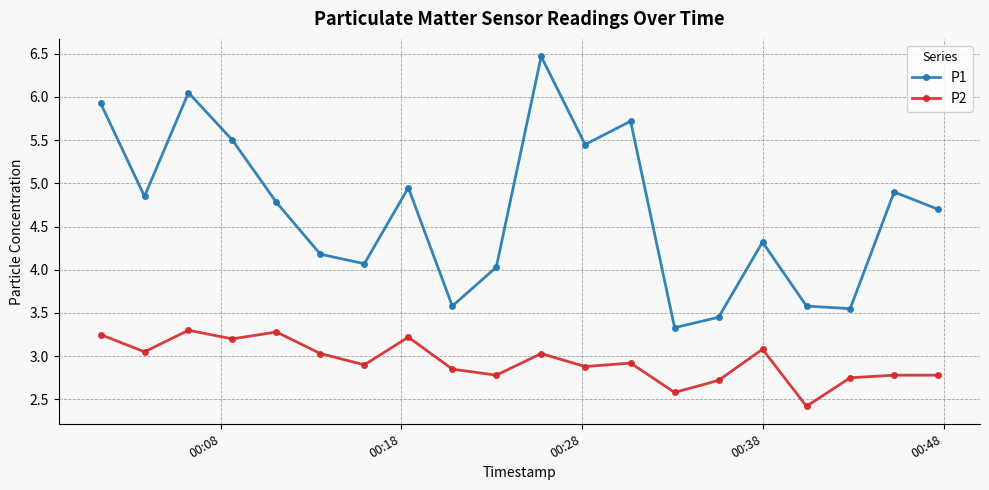

Which series has the widest spread of values?

P1